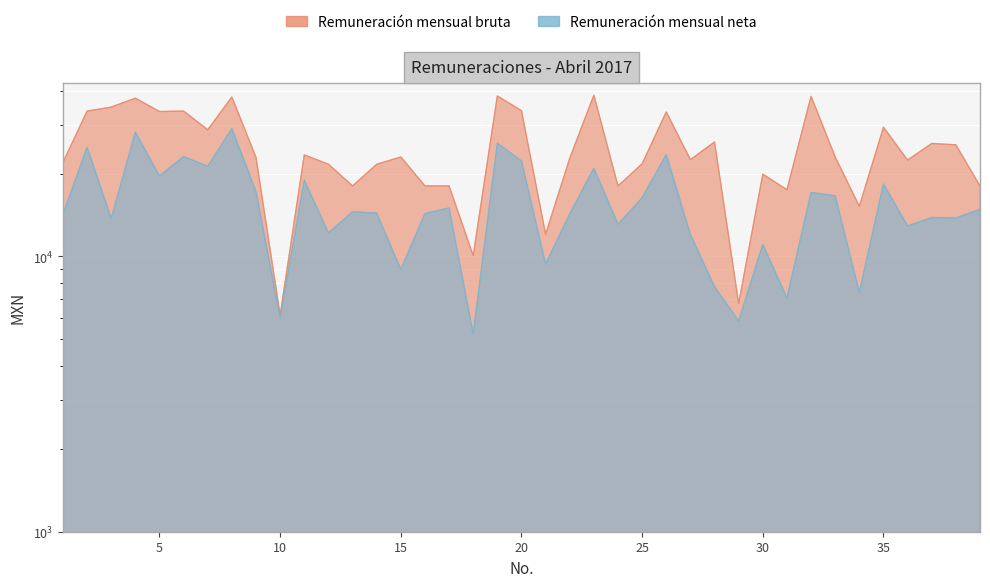

At 36, list the series in order from largest to smallest.

Remuneración mensual bruta, Remuneración mensual neta